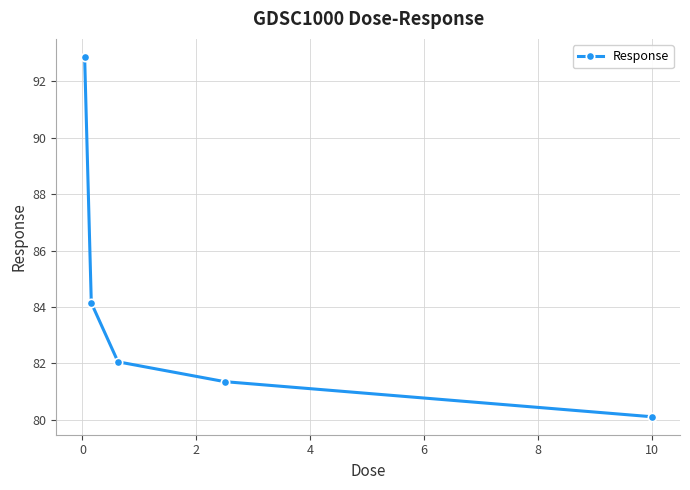

What is the minimum value shown in the chart?

80.1